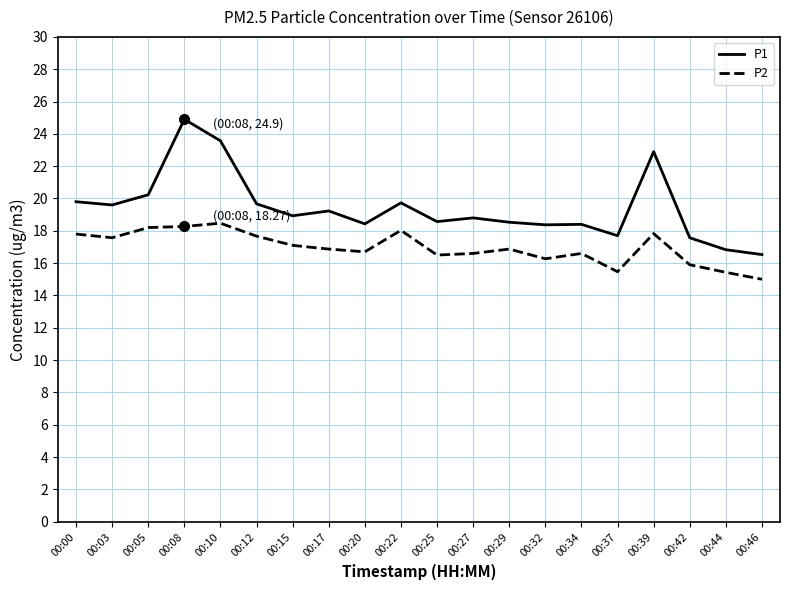

List the series in order of their overall mean, highest first.

P1, P2